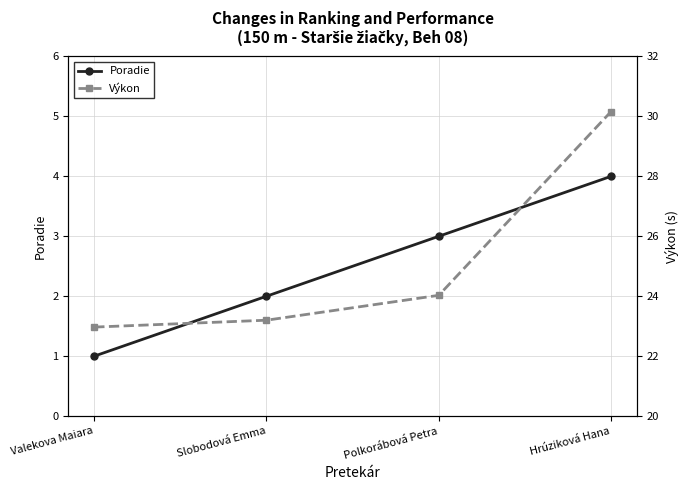

What value does the Výkon series have at Valekova Maiara?

23.0